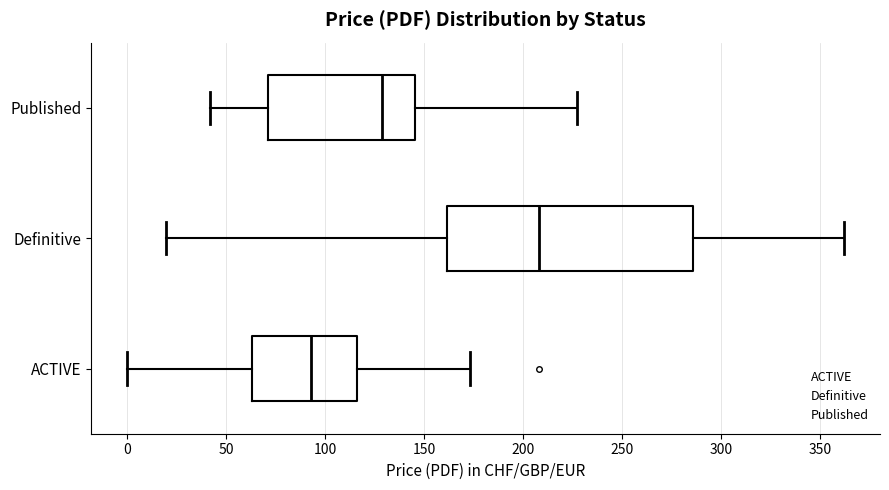

Reading bottom to top, read every box against the x-axis: the position of its median line, the range the box covers, and the ends of its whiskers. The values are not printed on the chart, so give them approximately, as read against the axis.

ACTIVE: median 95, box 65 to 115, whiskers 0 to 175
Definitive: median 210, box 160 to 285, whiskers 20 to 360
Published: median 130, box 70 to 145, whiskers 40 to 225